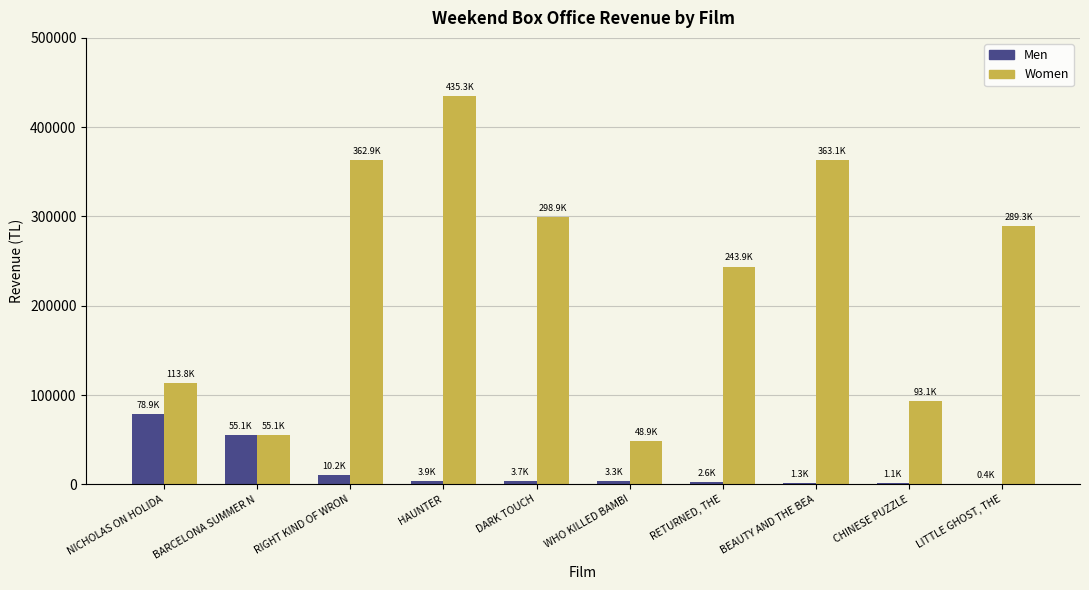

What is the highest value of the Men series?

78922.5